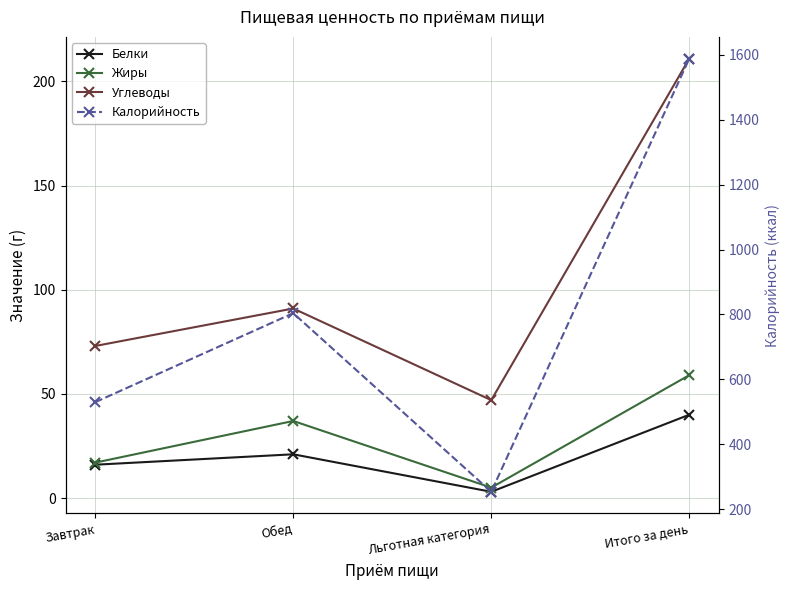

What are all the series names shown in the legend?

Белки, Жиры, Углеводы, Калорийность